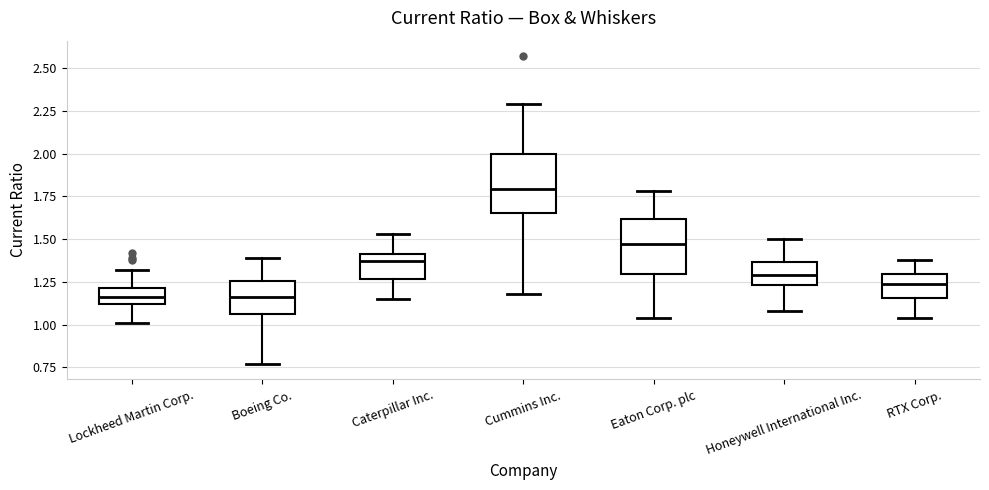

Where does the upper whisker of the box for Boeing Co. end on the y-axis? The values are not printed on the chart, so give them approximately, as read against the axis.

1.40